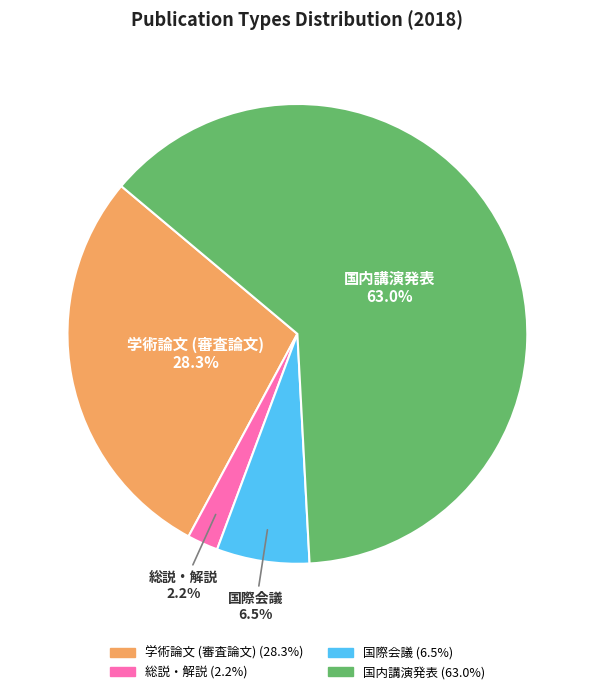

The 総説・解説 slice represents 11% of the pie. True or false?

False